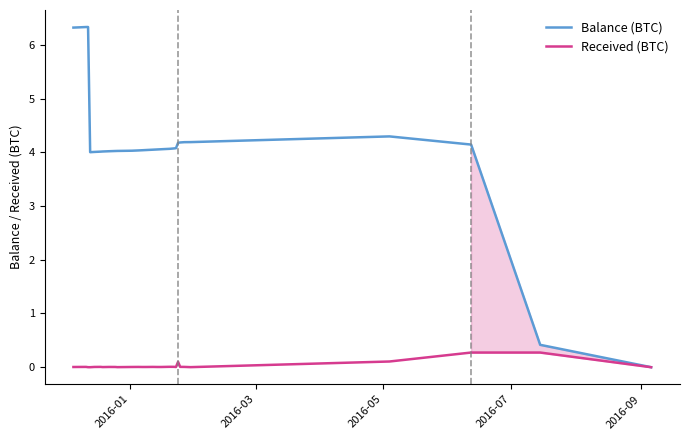

True or false: Received (BTC) has more than 1 interior local peaks.

True